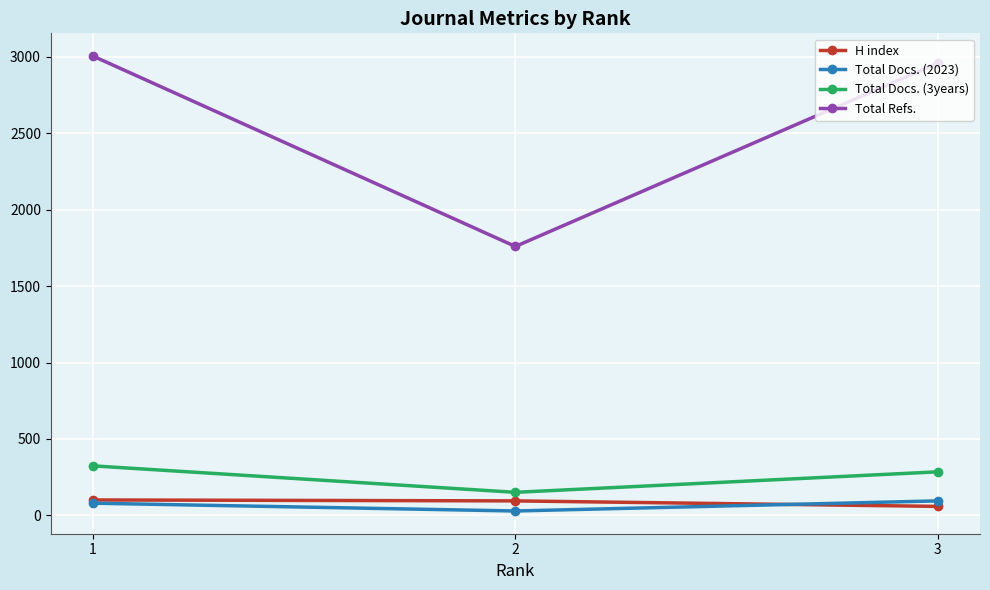

What is the approximate value of Total Refs. at 1, to the nearest 100?

3000